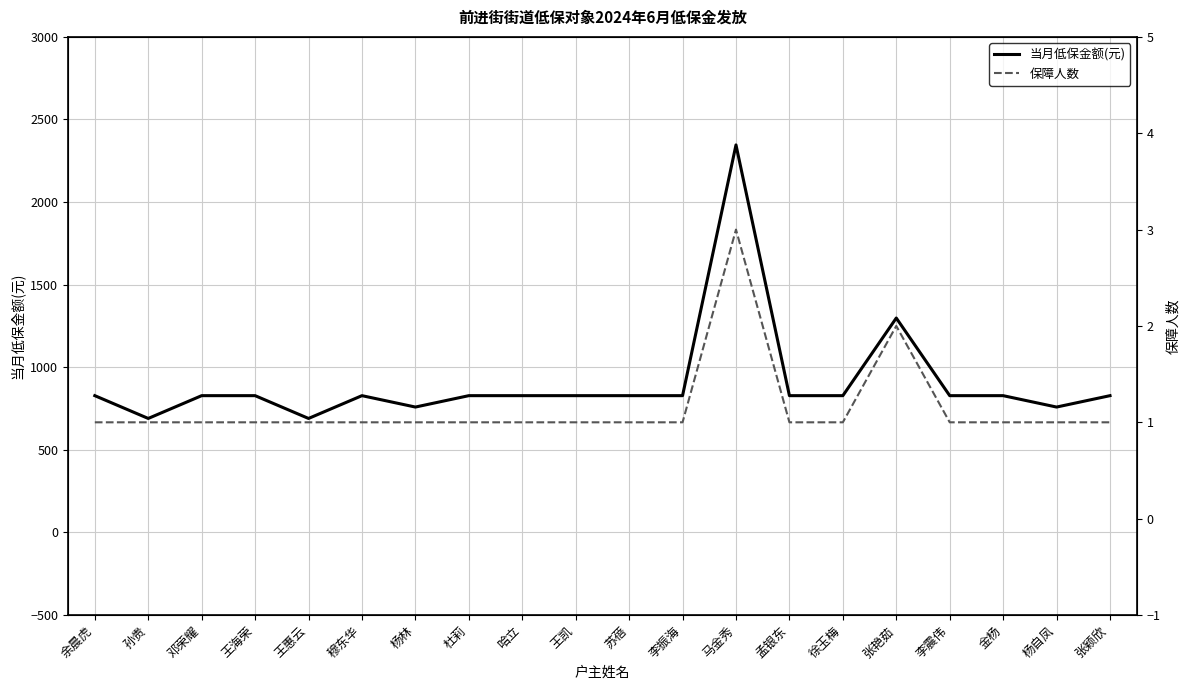

Which series has the largest total across all categories?

当月低保金额(元)